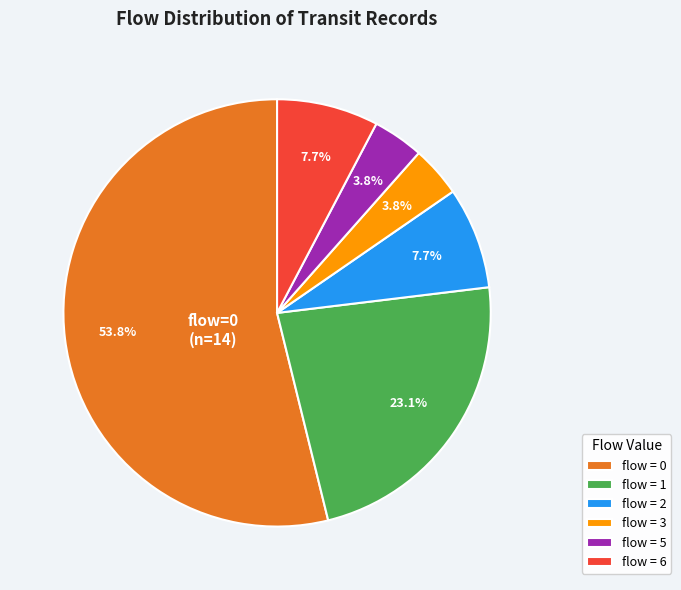

What is the majority slice?

flow = 0